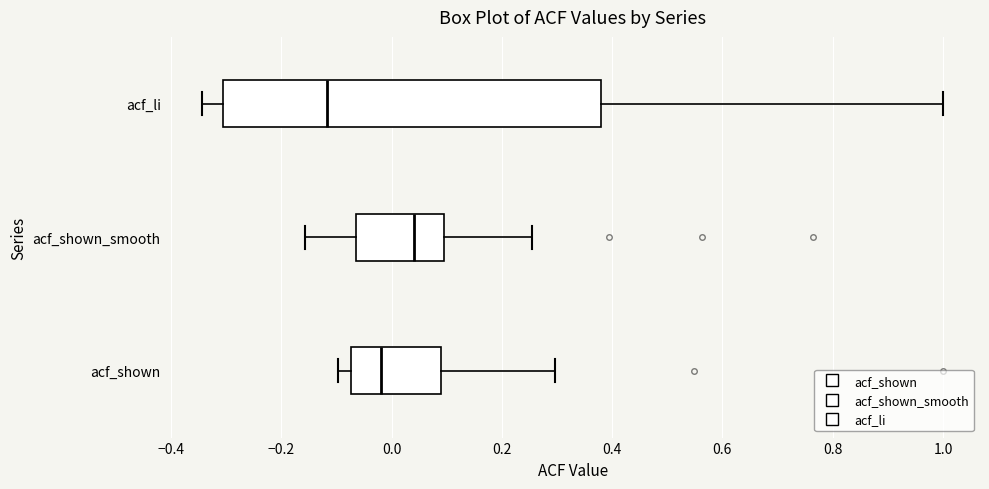

Where does the median line of the box for acf_li sit on the x-axis? The values are not printed on the chart, so give them approximately, as read against the axis.

-0.12